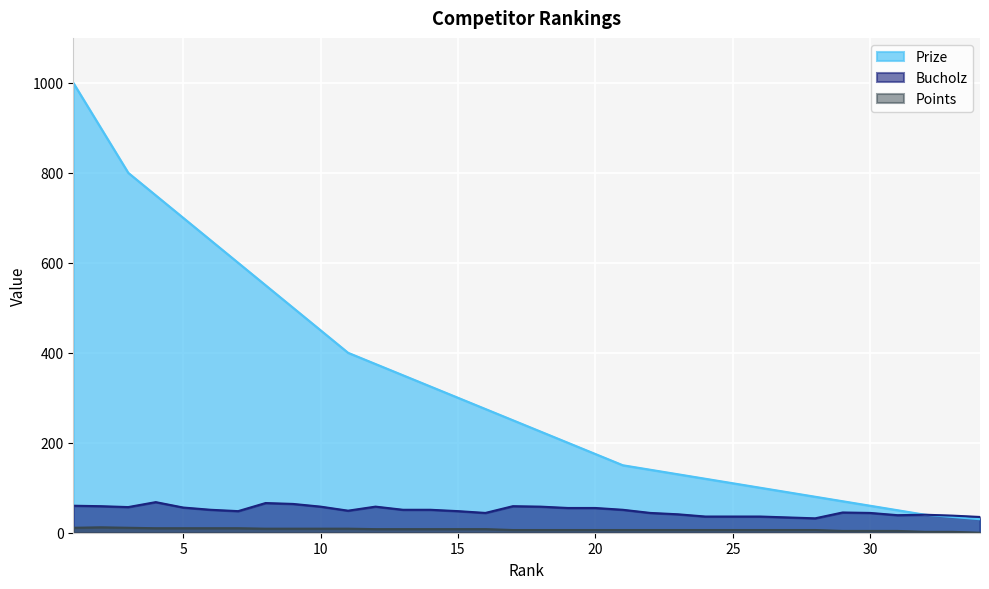

List the series in order of their peak value, lowest first.

Points, Bucholz, Prize